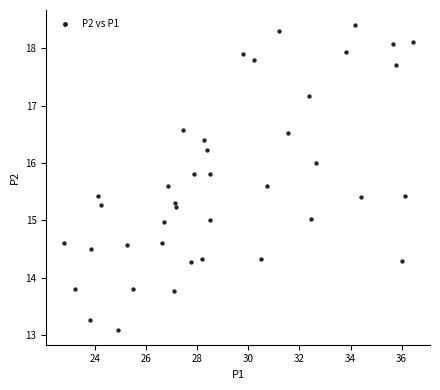

What is the range of Y values (max minus min)?

5.3